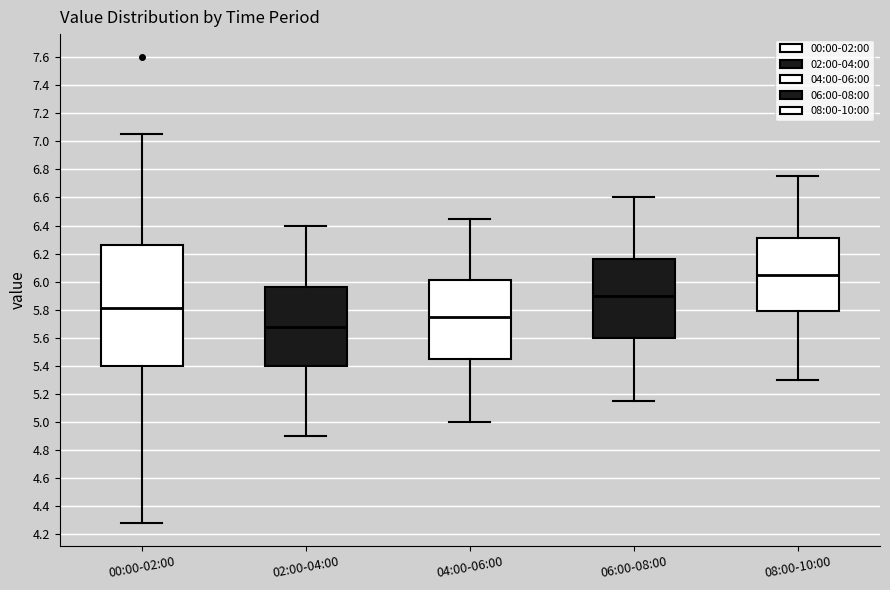

Which box has the highest median line?

08:00-10:00